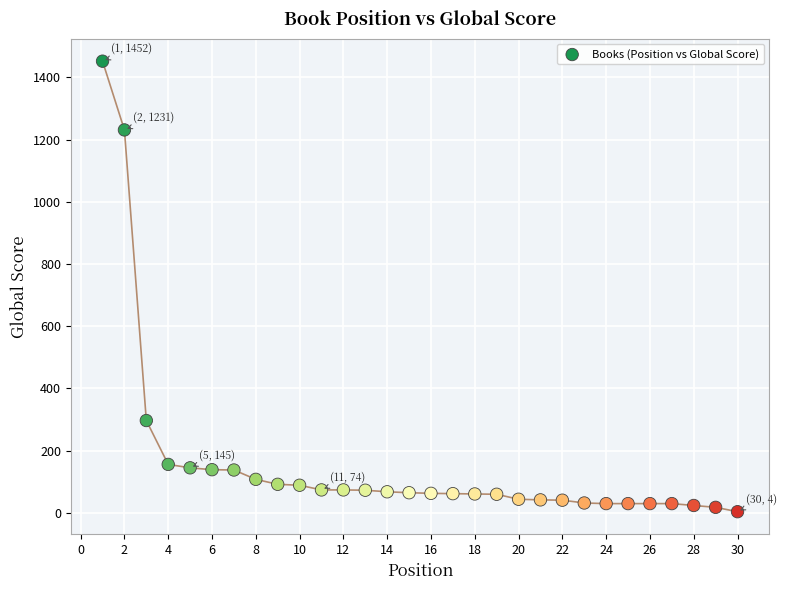

What is the range of Y values (max minus min)?

1448